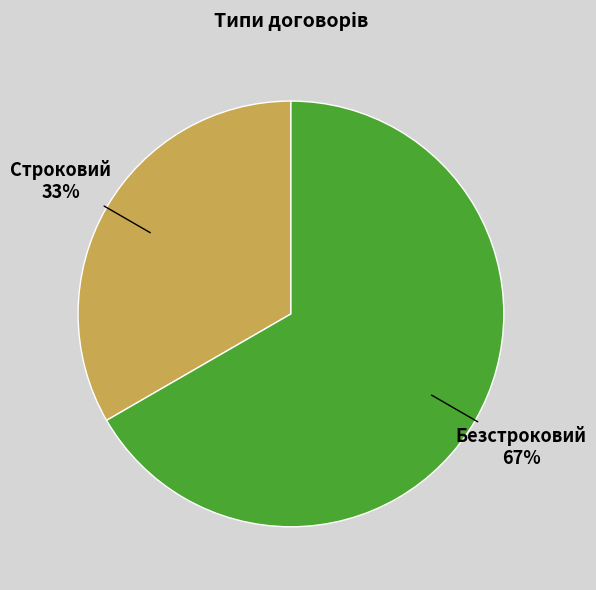

Is Строковий the majority of the pie?

No